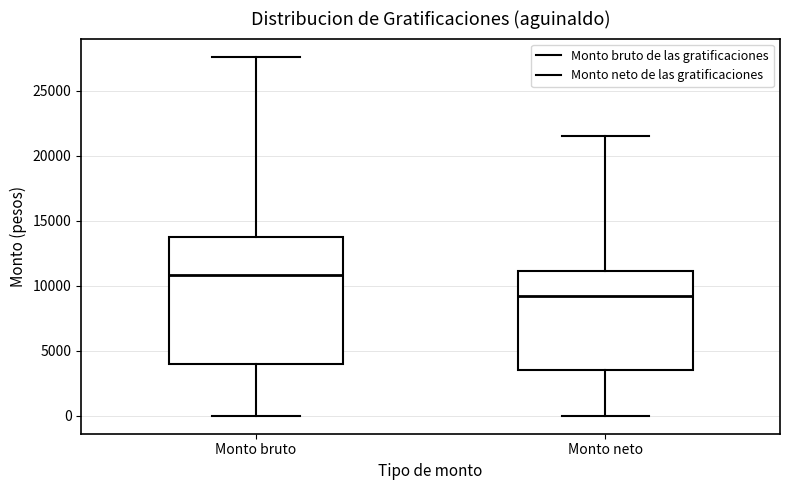

Reading left to right, transcribe this box plot: for each box, give where its median line is, the range the box spans, and where its two whiskers end, as read against the y-axis. The values are not printed on the chart, so give them approximately, as read against the axis.

Monto bruto: median 11000, box 4000 to 13500, whiskers 0 to 27500
Monto neto: median 9000, box 3500 to 11000, whiskers 0 to 21500